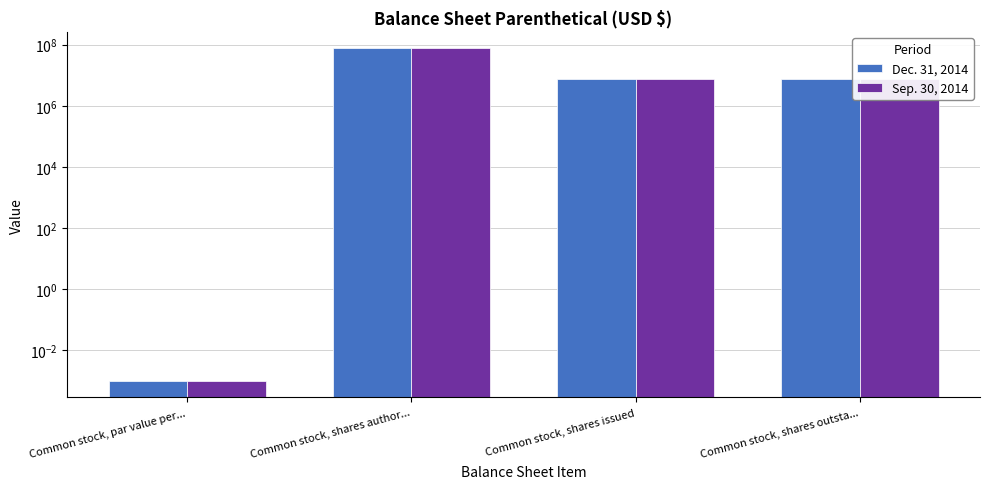

Between Common stock, par value per... and Common stock, shares outsta..., which is larger?

Common stock, shares outsta...